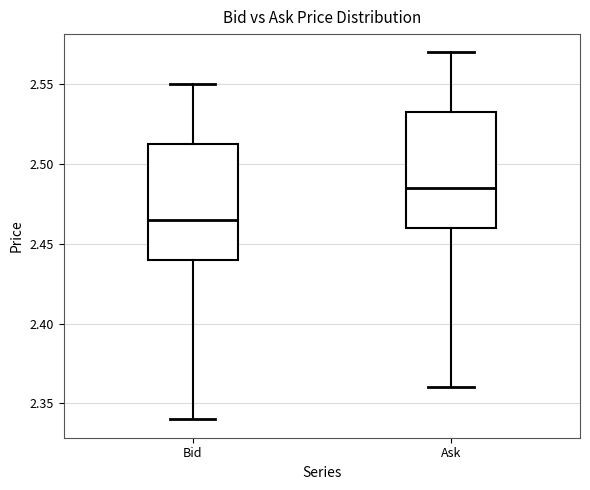

Which box has the lowest median line?

Bid